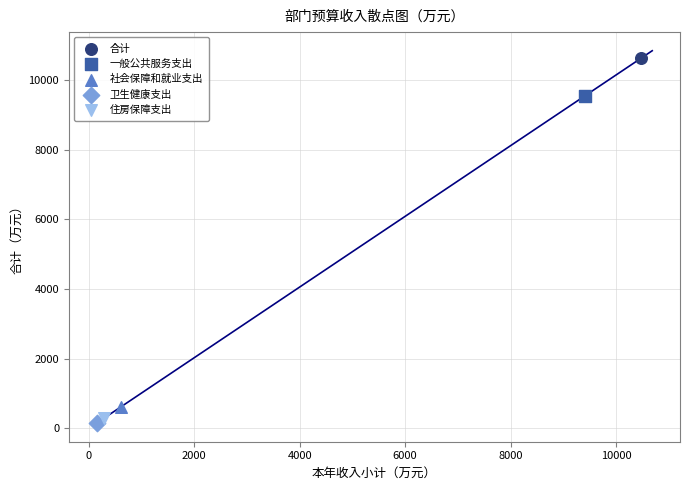

What are all the series names shown in the legend?

合计, 一般公共服务支出, 社会保障和就业支出, 卫生健康支出, 住房保障支出